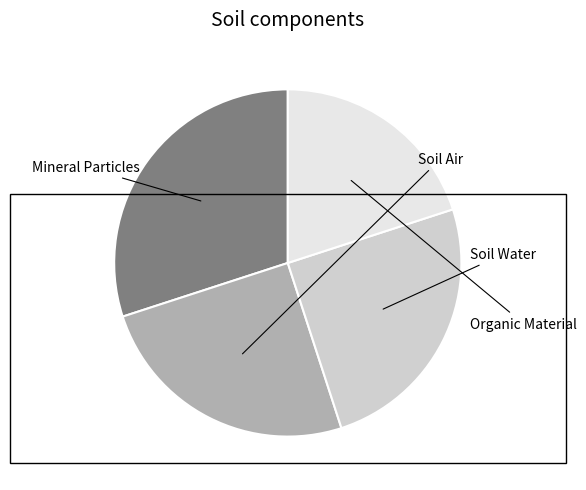

Count the number of slices in the pie.

4